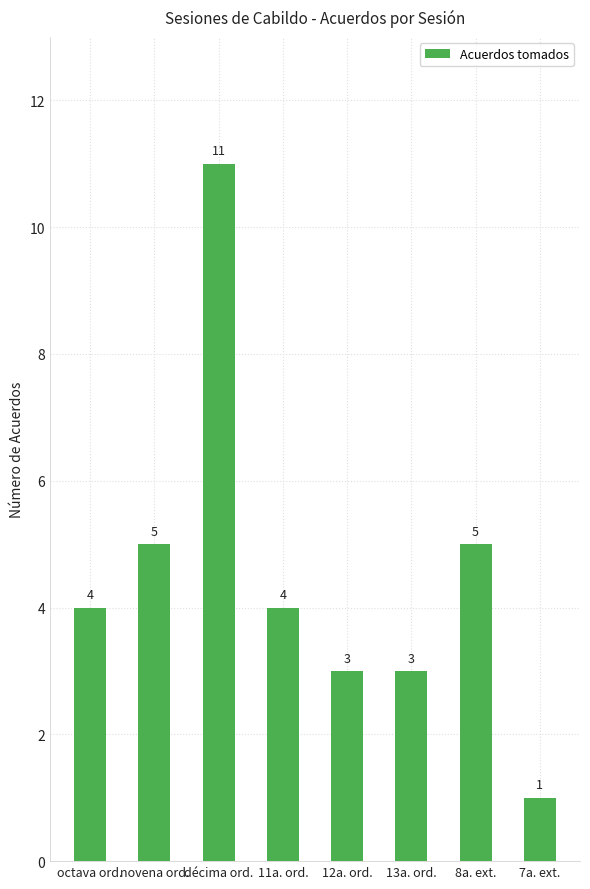

Are the bars horizontal?

No